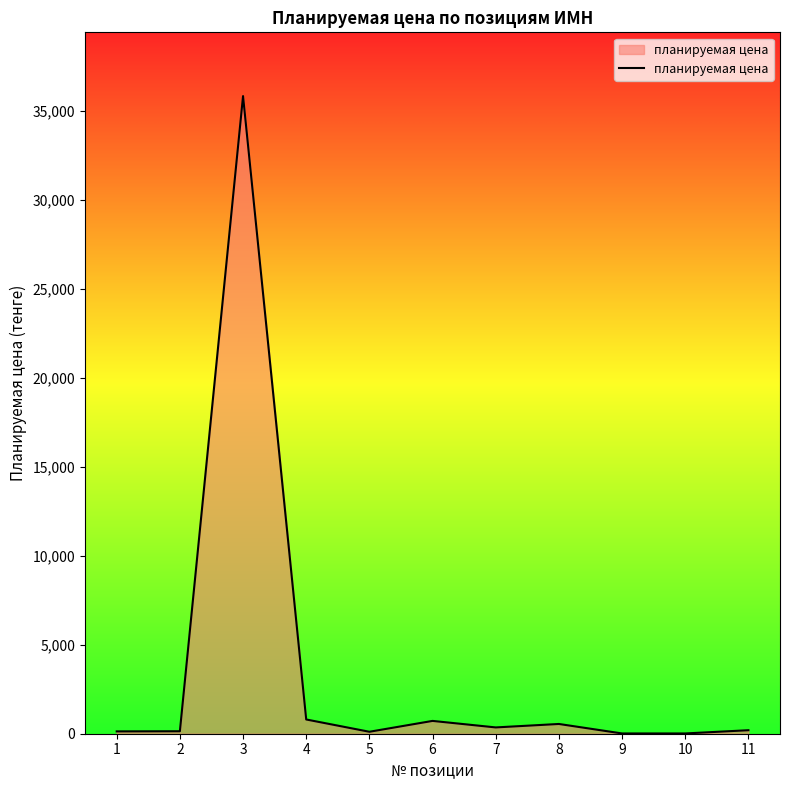

The chart shows a value of 720.0 at 6. True or false?

True